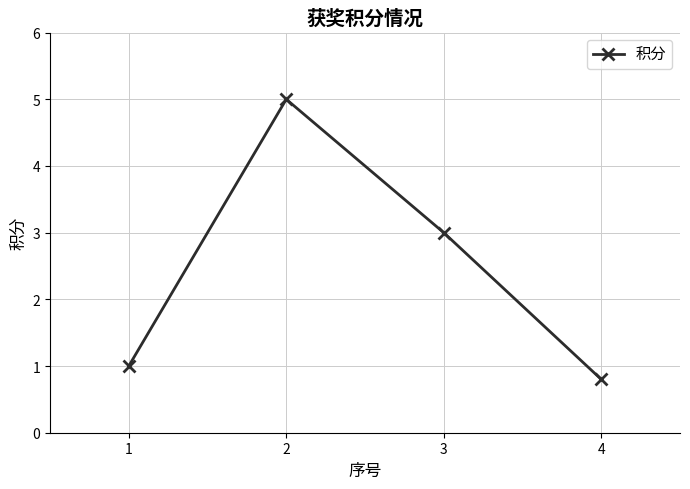

What is the approximate value at 4?

0.8